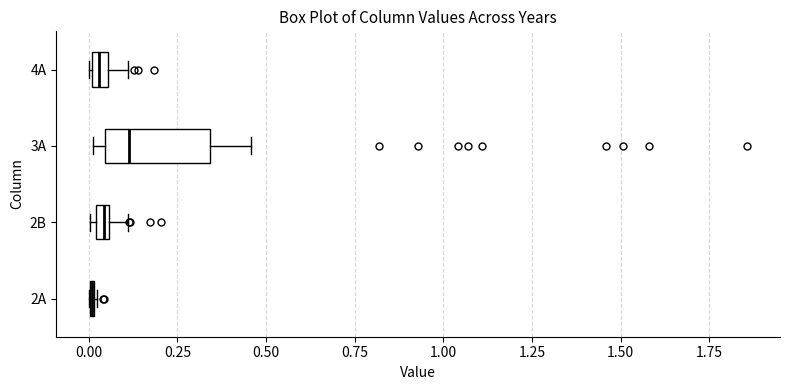

Which box is the widest, from its left edge to its right edge?

3A